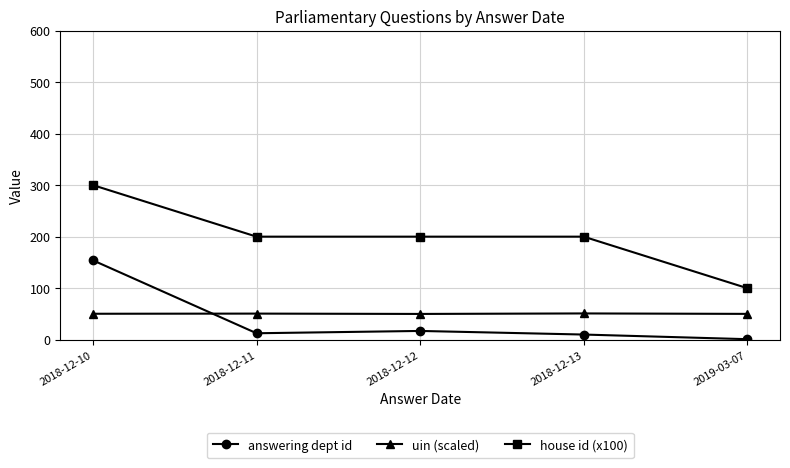

True or false: uin (scaled) and house id (x100) cross at least once.

False